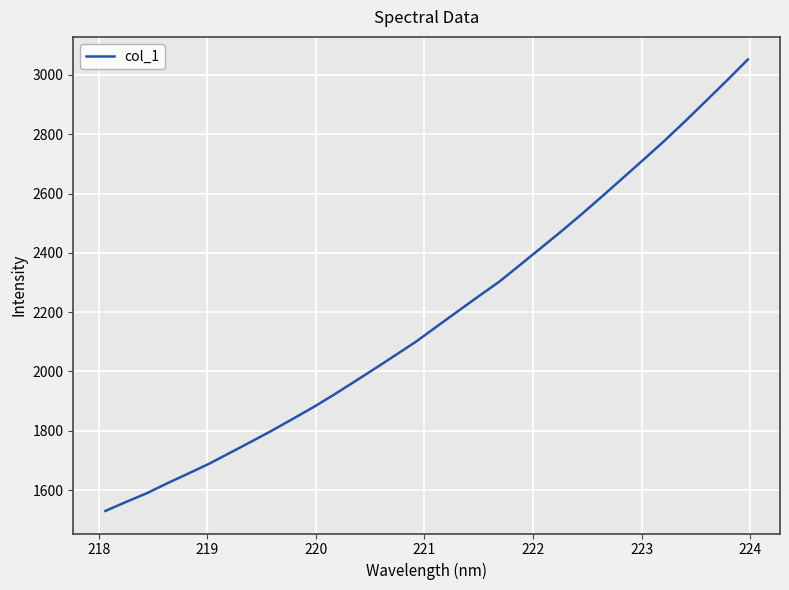

What is the maximum value shown in the chart?

3052.1